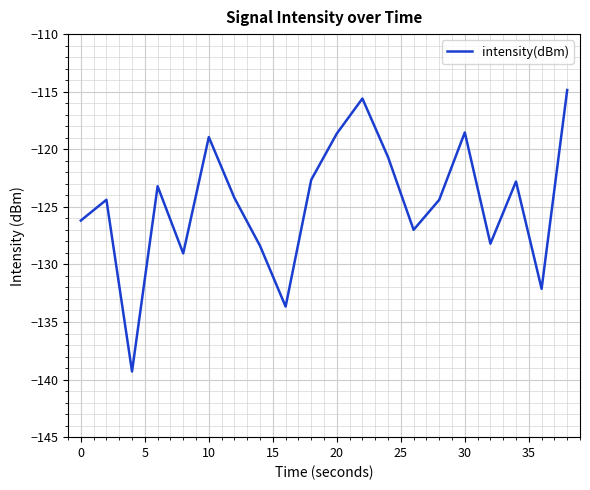

What is the difference between the maximum and minimum values?

24.4